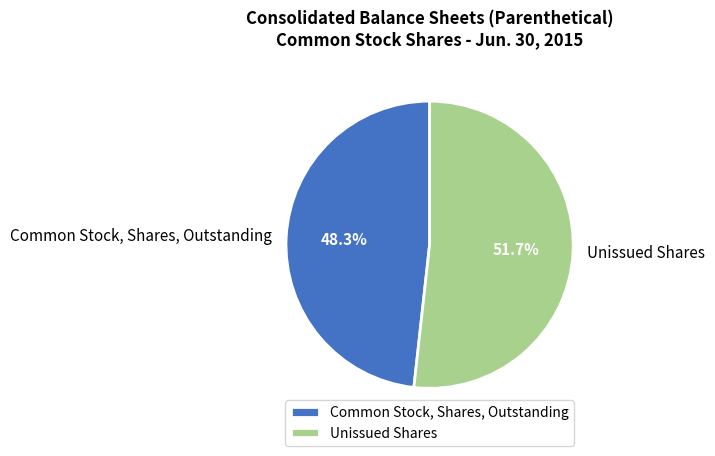

Rank the categories by value from lowest to highest.

Common Stock, Shares, Outstanding, Unissued Shares